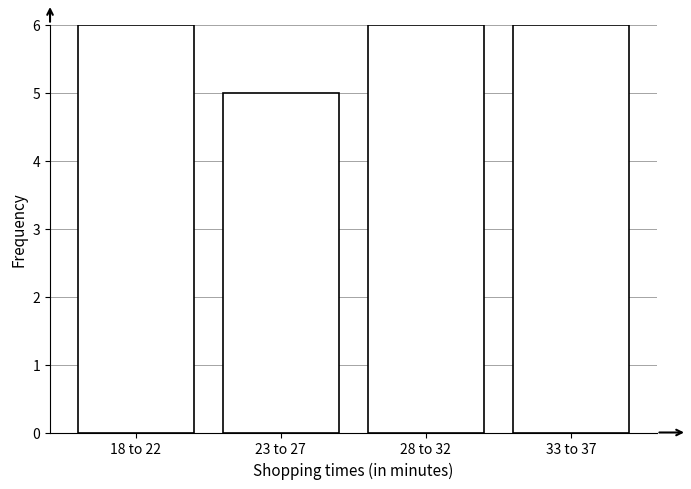

Reading right to left, list all the values displayed in this chart.

33 to 37=6	28 to 32=6	23 to 27=5	18 to 22=6